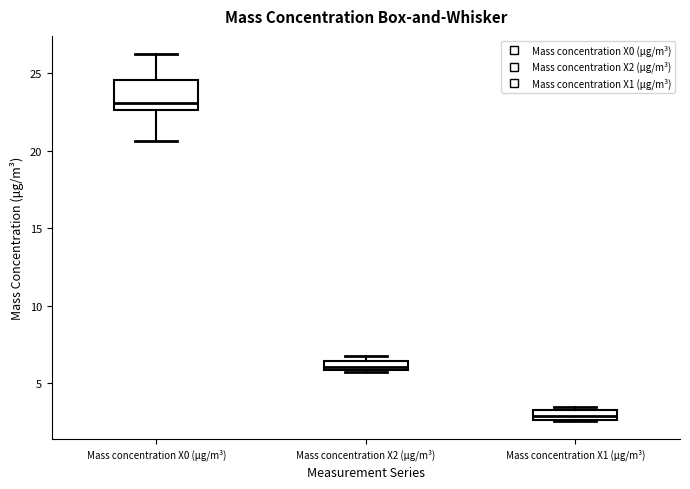

Where is the lower edge of the box for Mass concentration X2 (μg/m³) on the y-axis? The values are not printed on the chart, so give them approximately, as read against the axis.

6.0